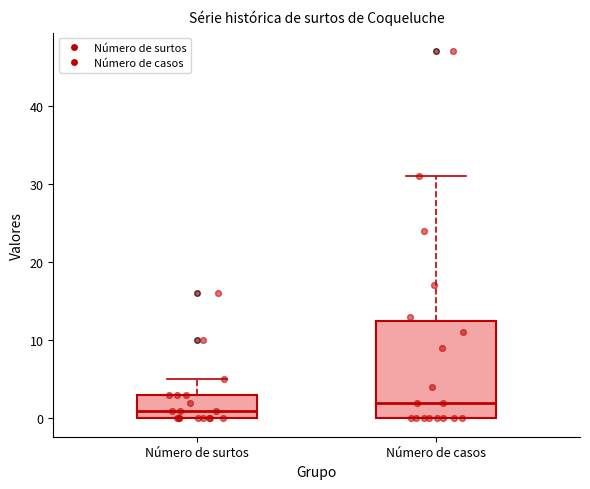

Comparing the boxes themselves (not the whiskers), which one is the tallest?

Número de casos